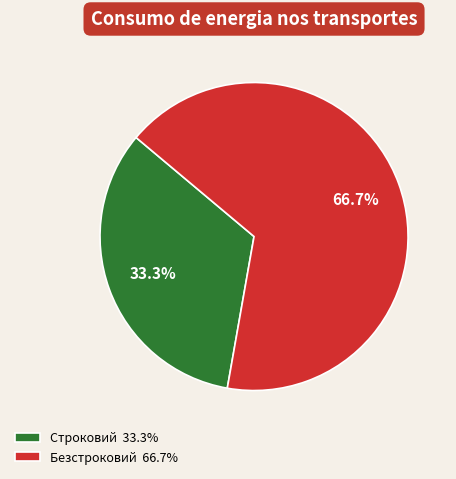

True or false: Строковий accounts for 33% of the total.

True